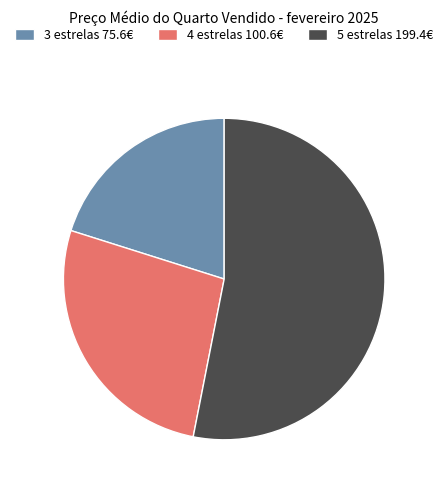

Is the sum of 4 estrelas and 3 estrelas greater than half?

No